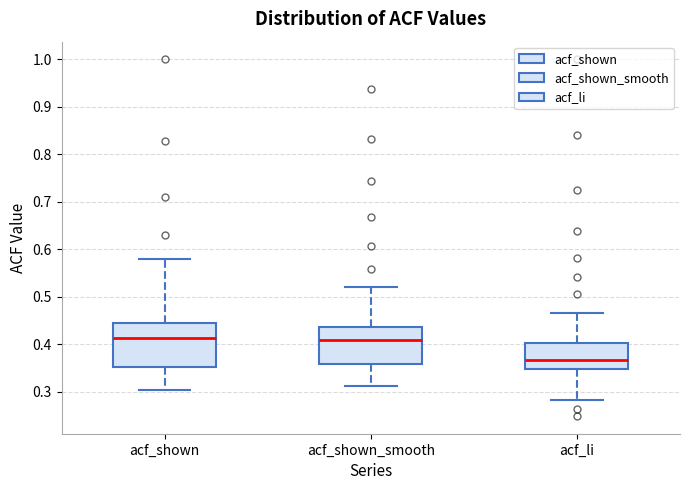

Which box has the lowest median line?

acf_li